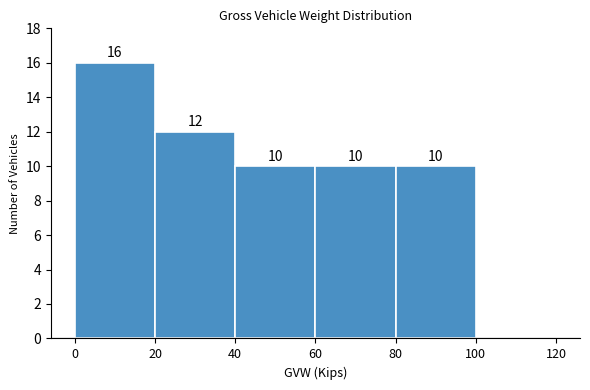

Which range on the x-axis has the tallest bar?

0 to 20